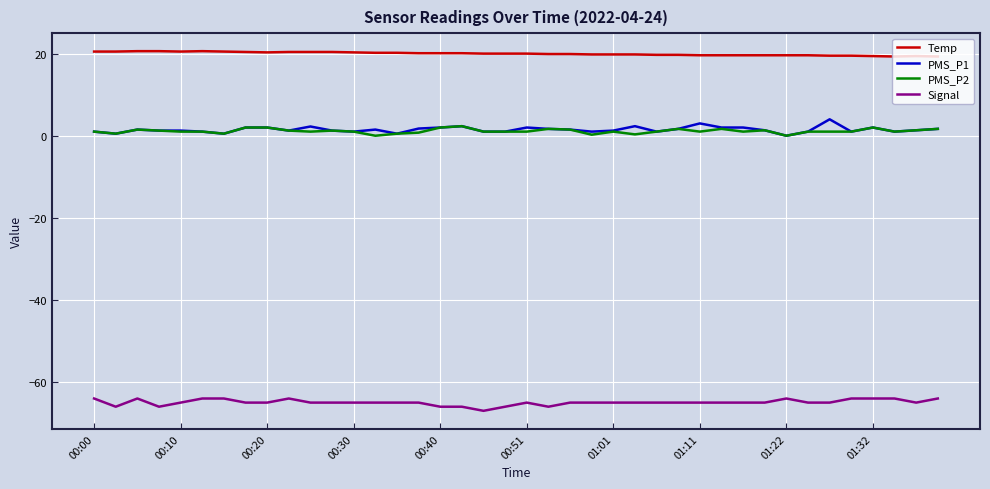

What is the average value of the PMS_P2 series?

1.1